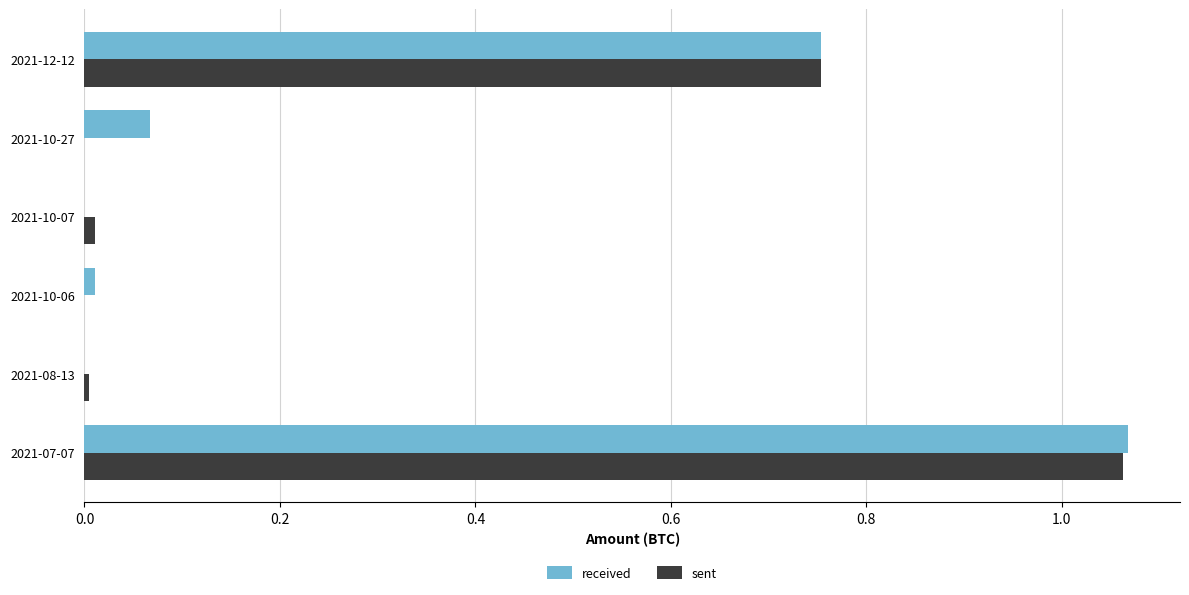

What is the sum of all received values?

1.9